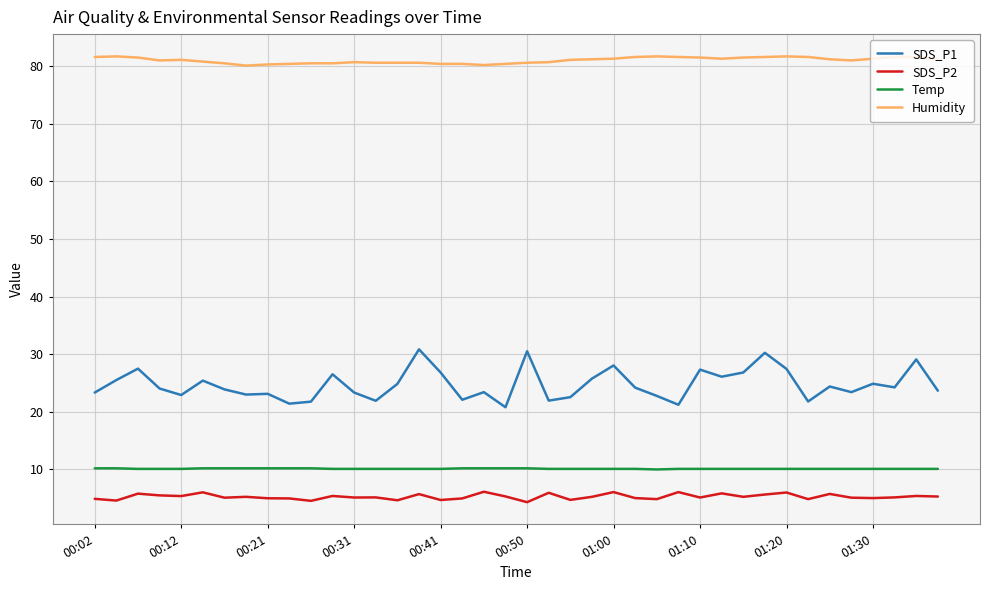

What is the greatest value displayed?

81.7